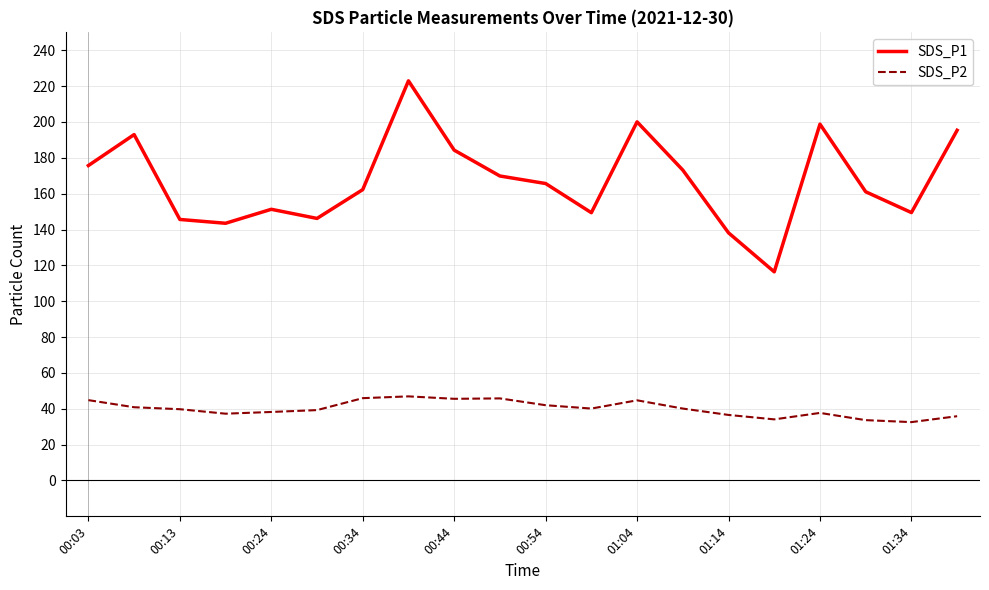

True or false: SDS_P1 and SDS_P2 intersect in this chart.

False